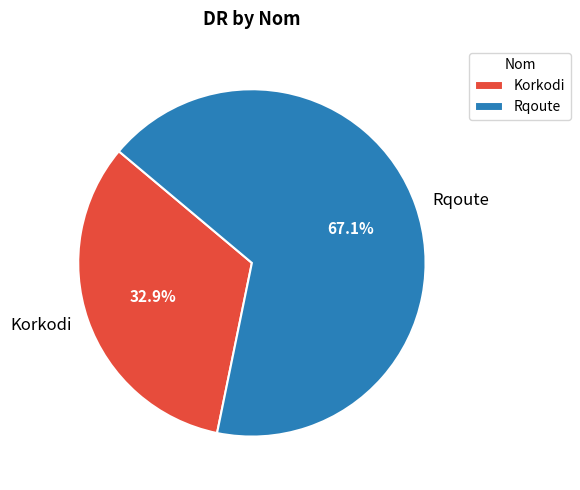

To the nearest percent, what is the average slice percentage?

50%